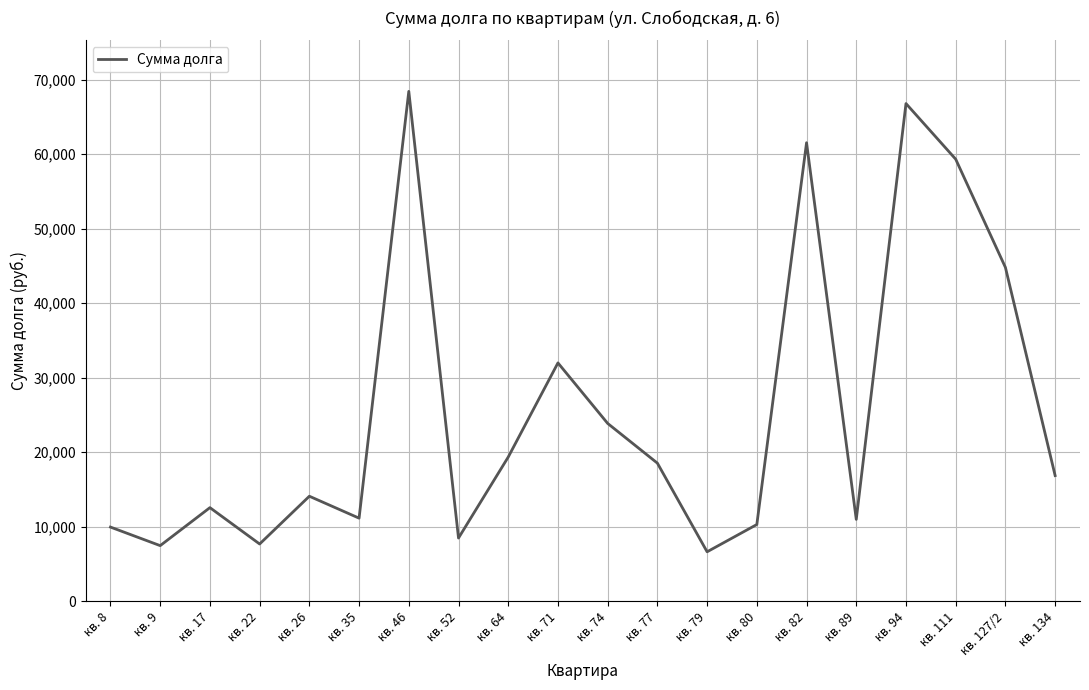

What is the difference between the maximum and minimum values?

61801.6